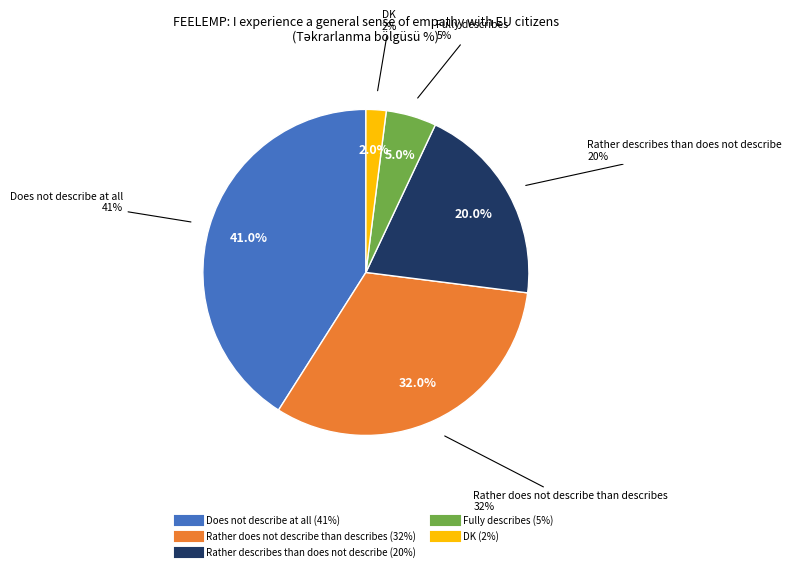

Is there a majority slice in this chart?

No